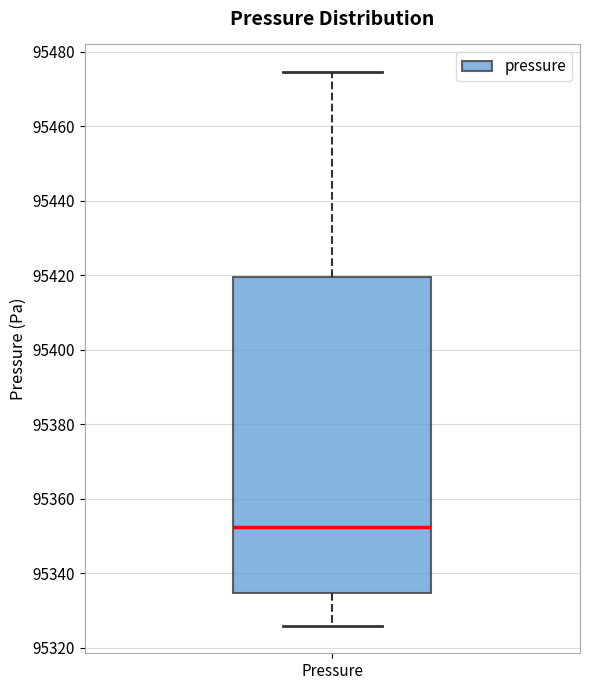

Where does the median line of the box for Pressure sit on the y-axis? The values are not printed on the chart, so give them approximately, as read against the axis.

95352